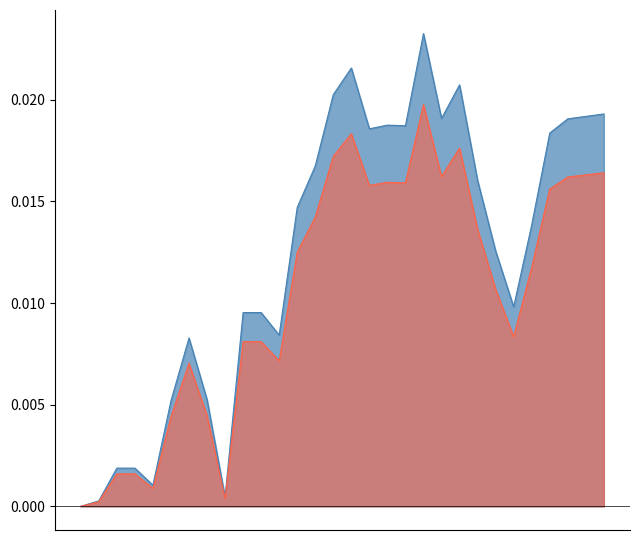

Rank the categories by value from highest to lowest.

19-03-24, 15-03-24, 21-03-24, 14-03-24, 29-03-24, 28-03-24, 20-03-24, 27-03-24, 17-03-24, 18-03-24, 16-03-24, 26-03-24, 13-03-24, 22-03-24, 12-03-24, 25-03-24, 23-03-24, 24-03-24, 09-03-24, 10-03-24, 11-03-24, 06-03-24, 07-03-24, 05-03-24, 02-03-24, 03-03-24, 04-03-24, 08-03-24, 01-03-24, 29-02-24